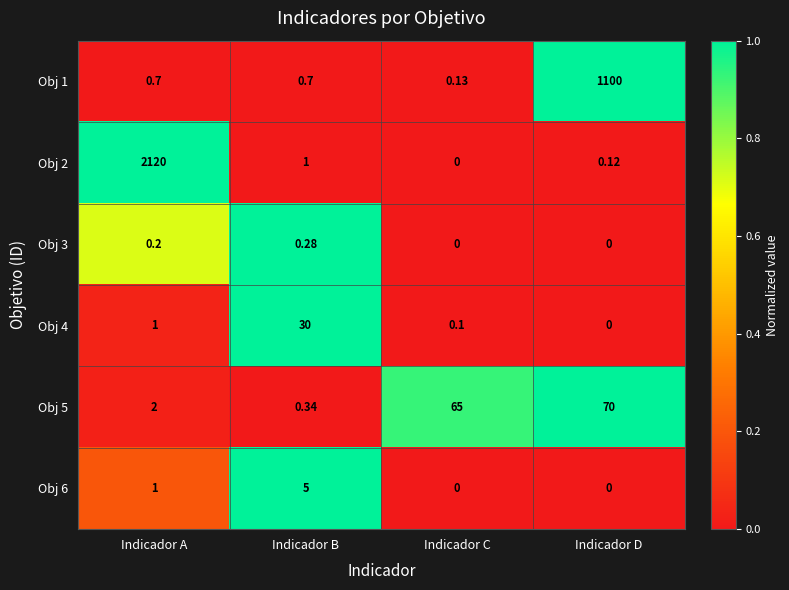

Which label corresponds to the largest value in the chart?

Indicador A